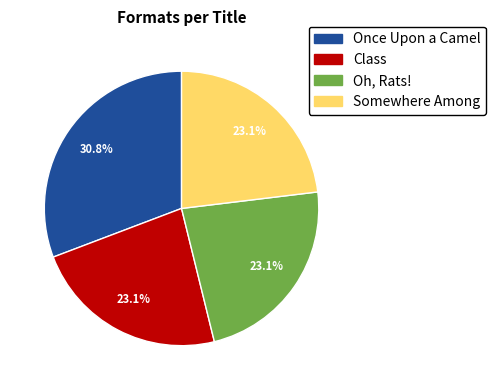

Does Somewhere Among represent more than half of the total?

No